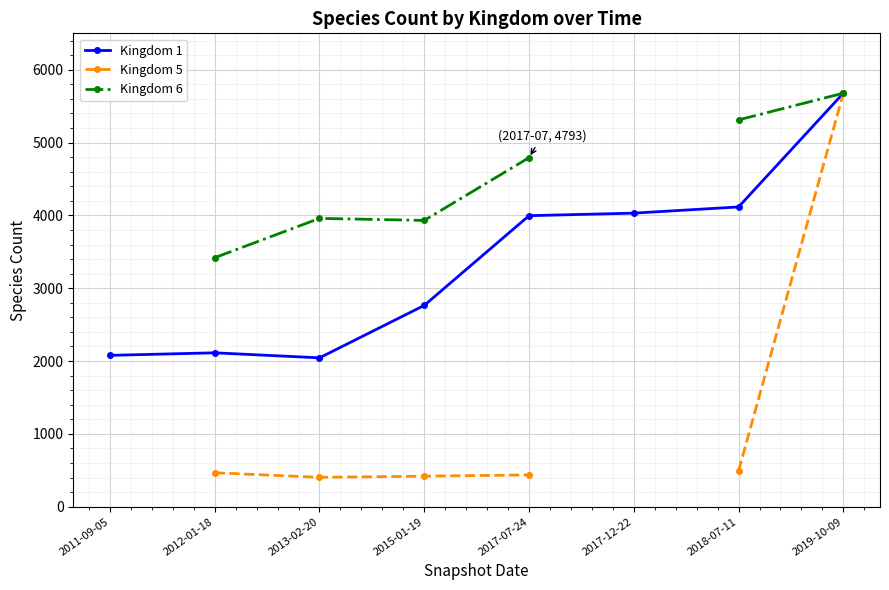

The value of Kingdom 1 at 2012-01-18 is 986.9. True or false?

False